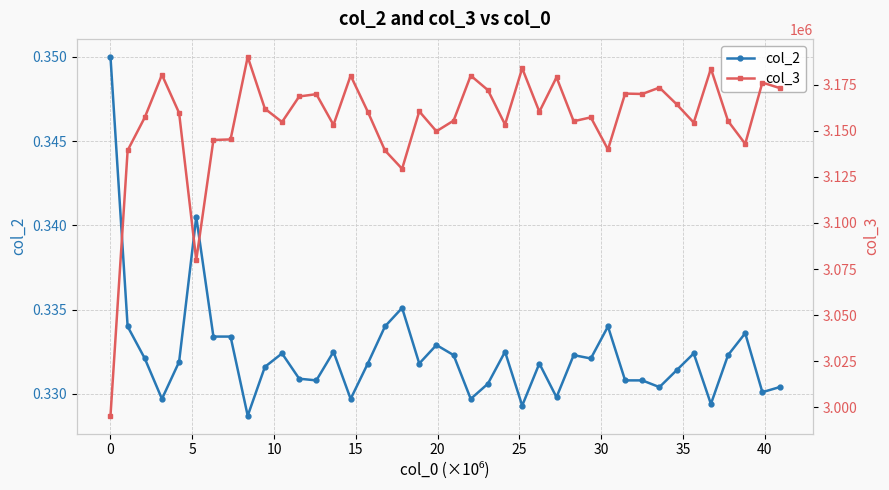

Does the chart display data point markers on the line(s)?

Yes